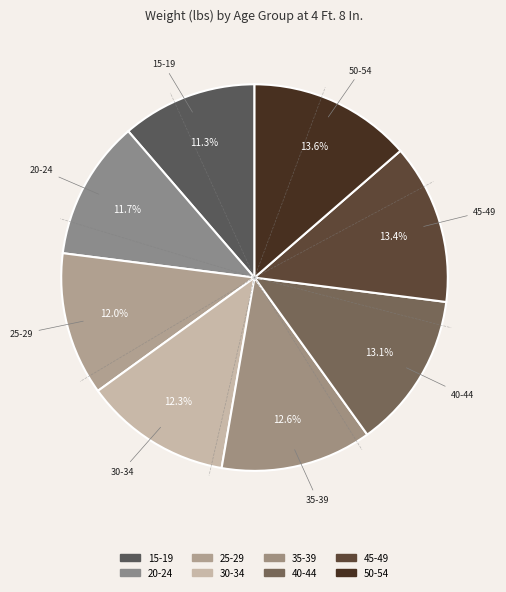

What percentage is the 40-44 slice, to the nearest percent?

13%